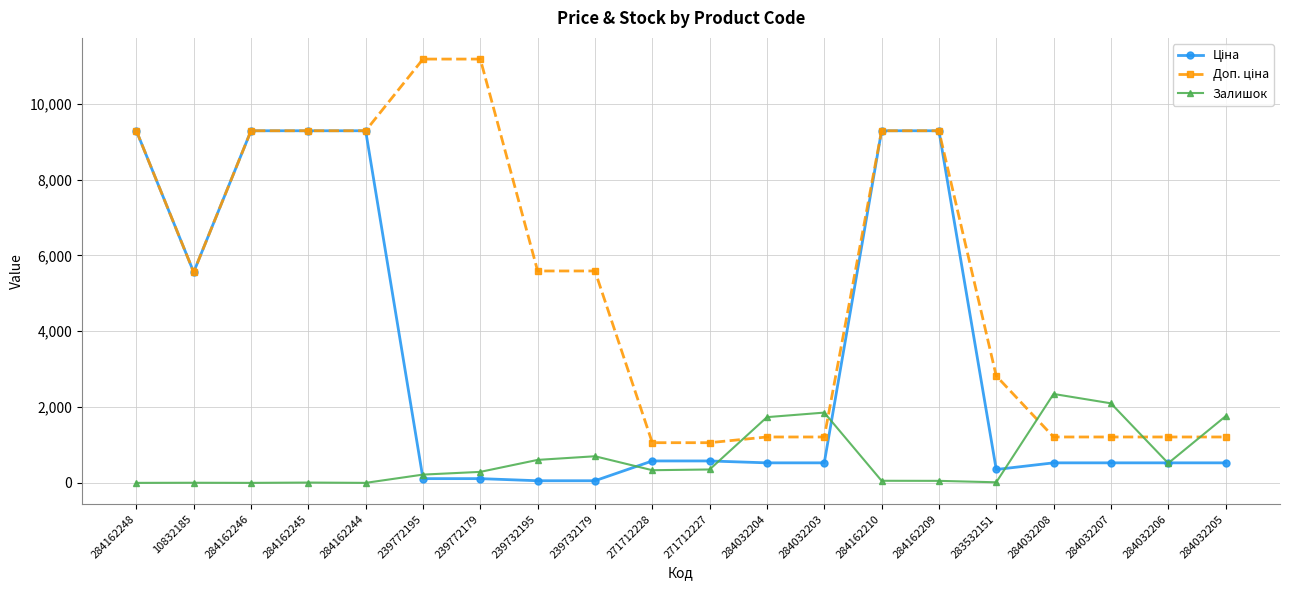

What is the greatest value displayed?

11182.0